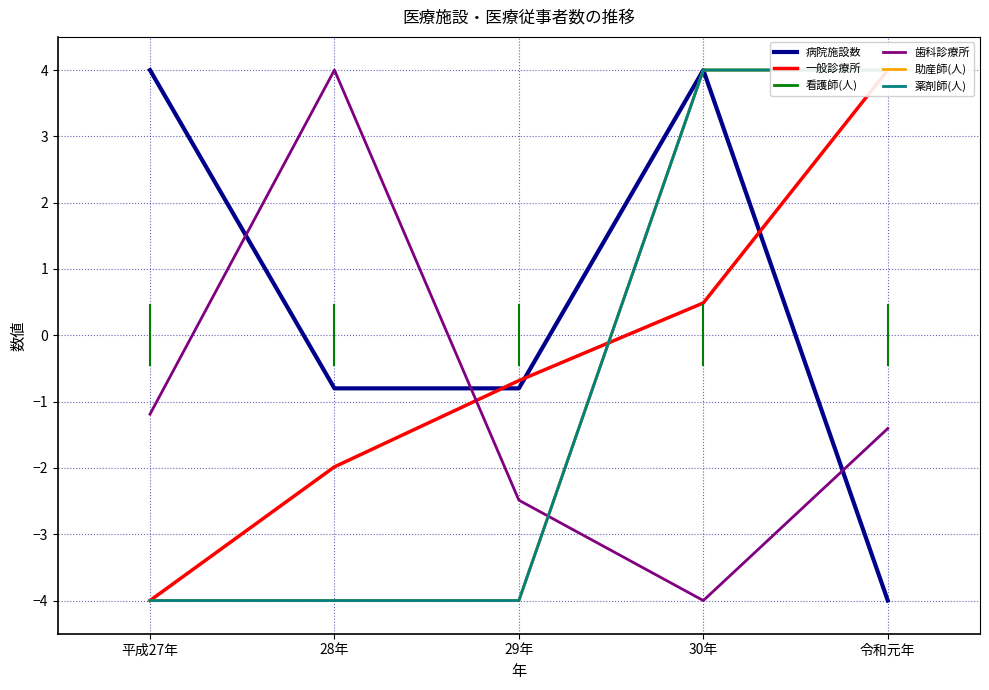

Which series has the largest total across all categories?

病院施設数